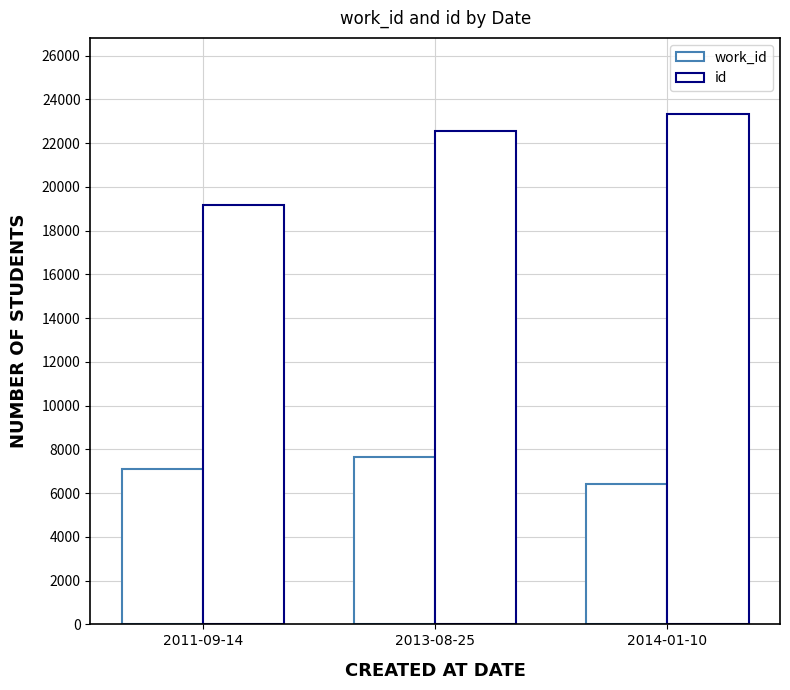

What is the total value across all series at 2011-09-14?

26252